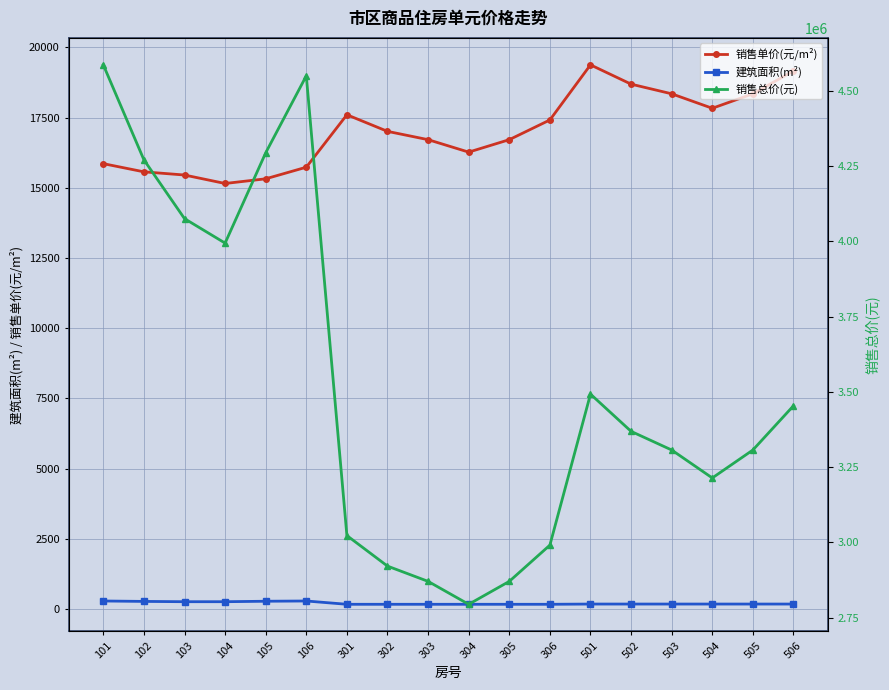

Reading right to left, list all the values displayed in this chart.

销售单价(元/m²): 506=19162.2	505=18346.5	504=17831.2	503=18346.5	502=18690.2	501=19376.9	306=17415.2	305=16713.7	304=16270.2	303=16713.7	302=17009.1	301=17600.0	106=15733.2	105=15320.0	104=15153.3	103=15455.0	102=15568.3	101=15859.1
建筑面积(m²): 506=180.2	505=180.2	504=180.2	503=180.2	502=180.2	501=180.2	306=171.7	305=171.7	304=171.7	303=171.7	302=171.7	301=171.7	106=289.2	105=280.3	104=263.6	103=263.7	102=274.3	101=289.2
销售总价(元): 506=3453800.3	505=3306773.2	504=3213902.7	503=3306773.2	502=3368730.7	501=3492488.9	306=2990720.9	305=2870247.1	304=2794083.2	303=2870247.1	302=2920979.6	301=3022448.0	106=4550201.7	105=4294363.2	104=3994258.3	103=4075624.9	102=4271001.9	101=4586610.3